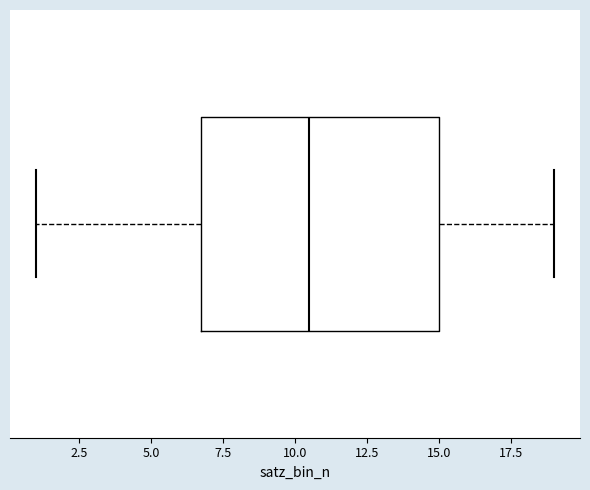

Where is the right edge of the box on the x-axis? The values are not printed on the chart, so give them approximately, as read against the axis.

15.0